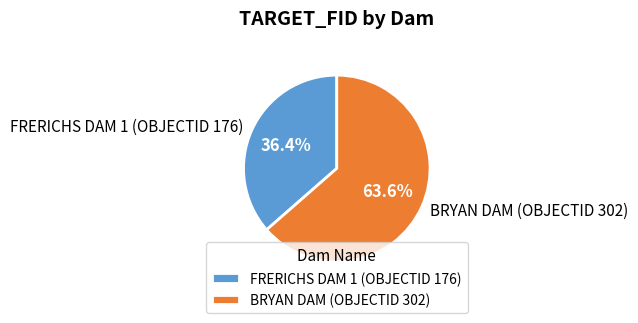

Does FRERICHS DAM 1 (OBJECTID 176) represent more than half of the total?

No